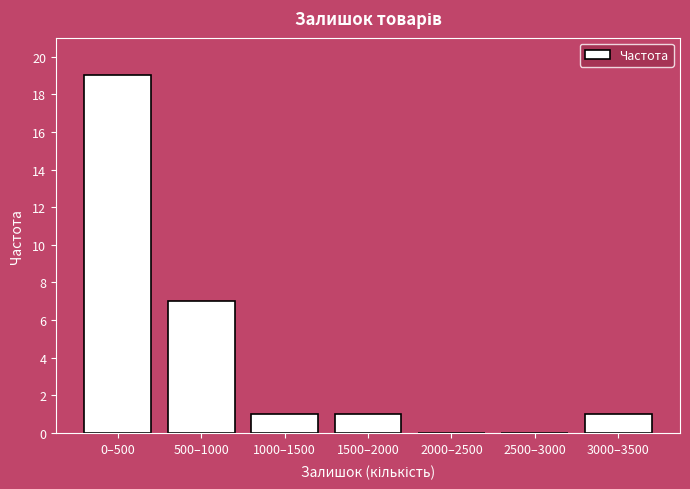

Reading right to left, transcribe all the data shown in this chart.

3000–3500=1	2500–3000=0	2000–2500=0	1500–2000=1	1000–1500=1	500–1000=7	0–500=19